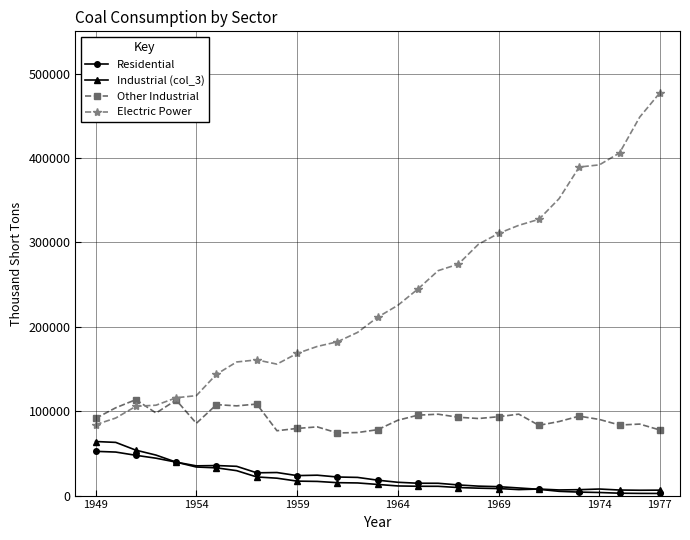

Which series has the largest total across all categories?

Electric Power